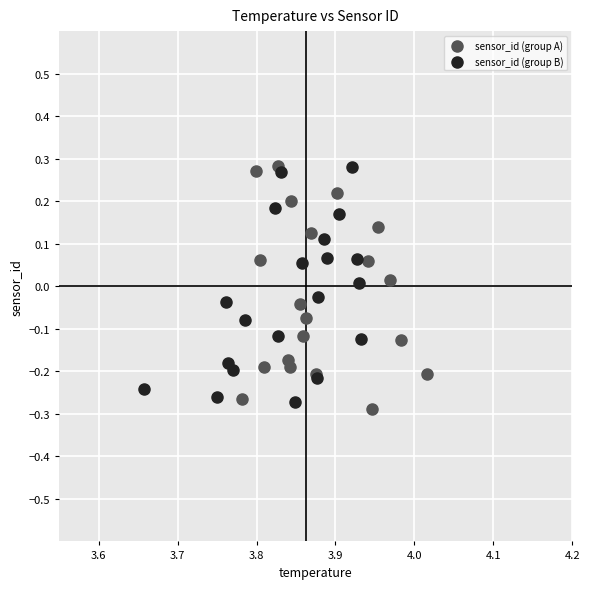

What are all the series names shown in the legend?

sensor_id (group A), sensor_id (group B)